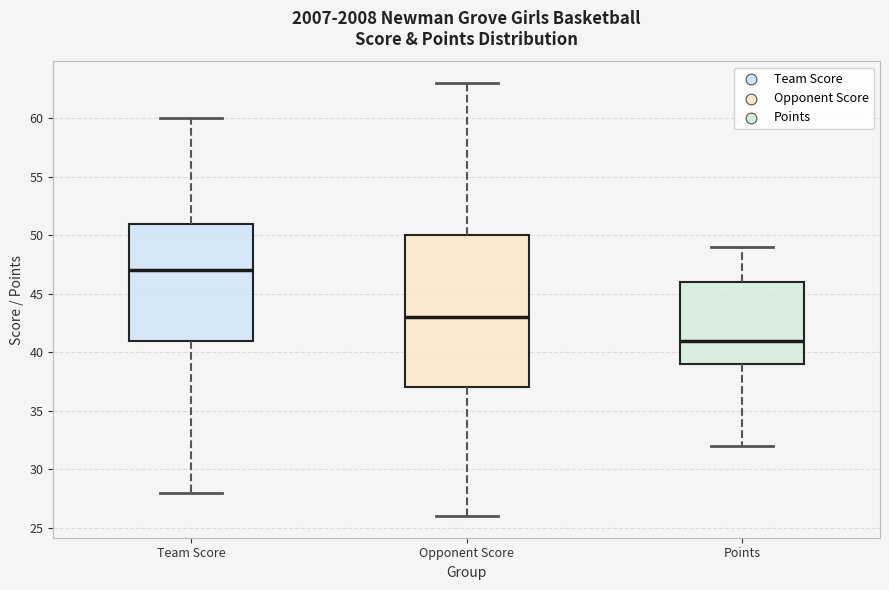

Which box has the lowest median line?

Points